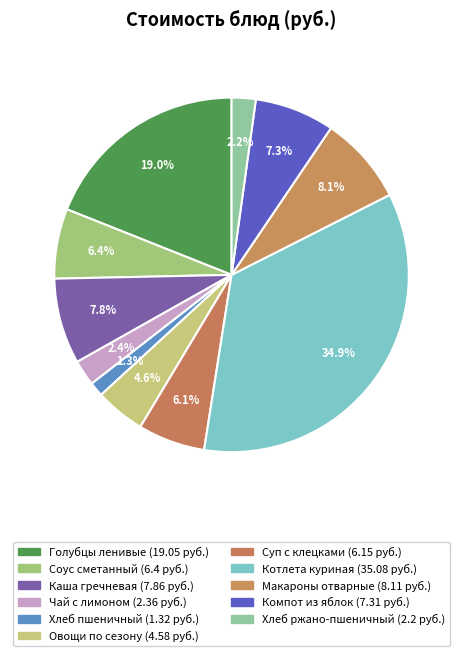

Which slice is the smallest?

Хлеб пшеничный